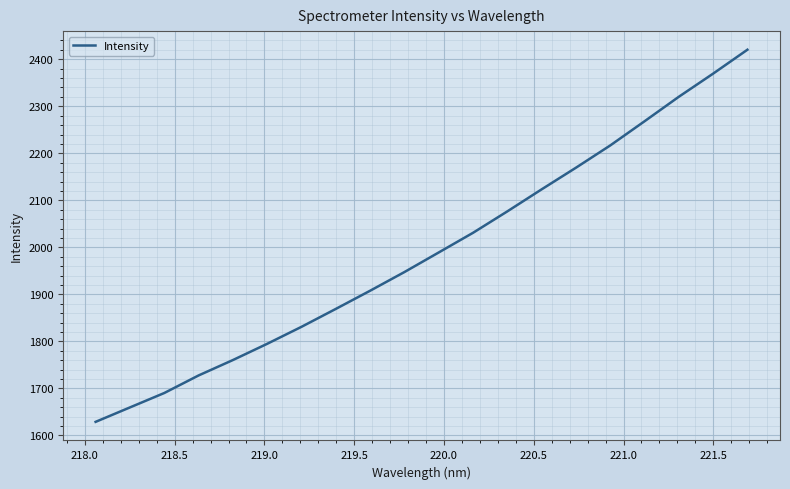

What is the minimum value shown in the chart?

1628.9